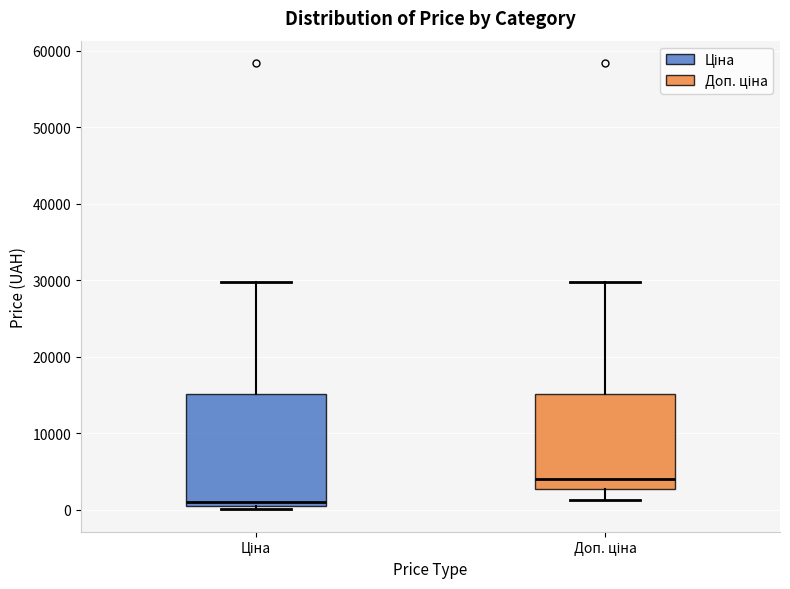

Where does the median line of the box for Доп. ціна sit on the y-axis? The values are not printed on the chart, so give them approximately, as read against the axis.

4000